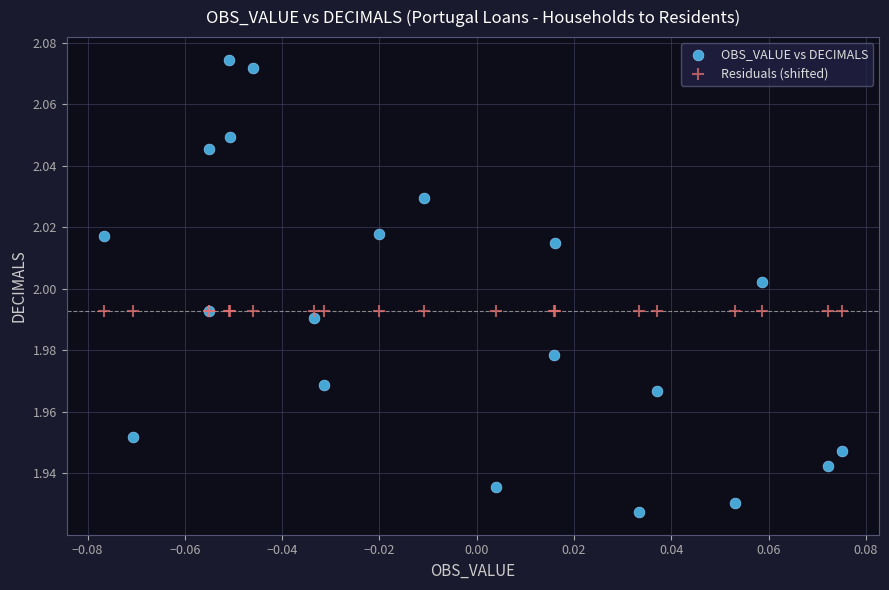

Which series reaches the maximum Y coordinate?

OBS_VALUE vs DECIMALS